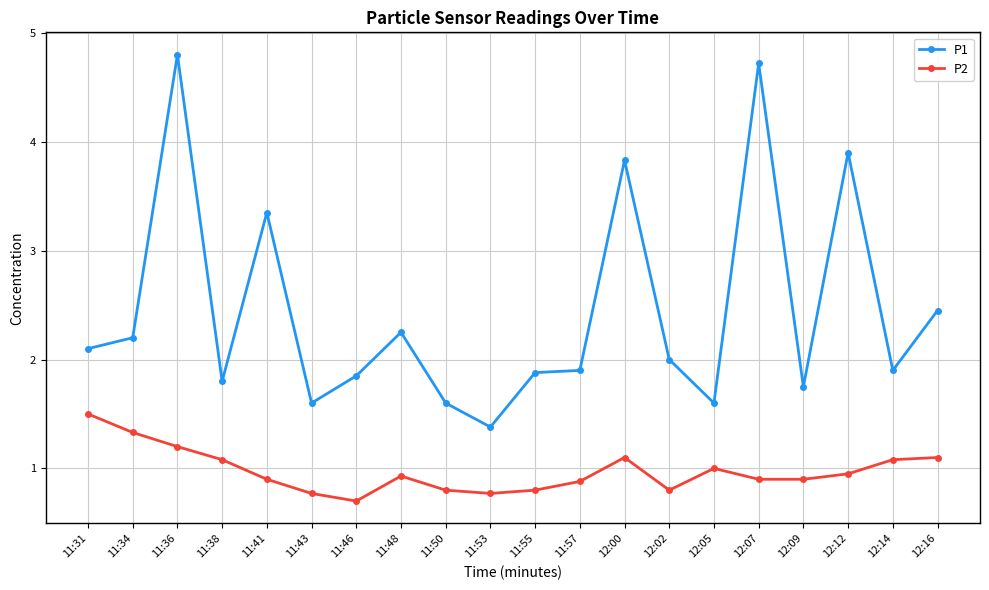

At 11:57, list the series in order from smallest to largest.

P2, P1